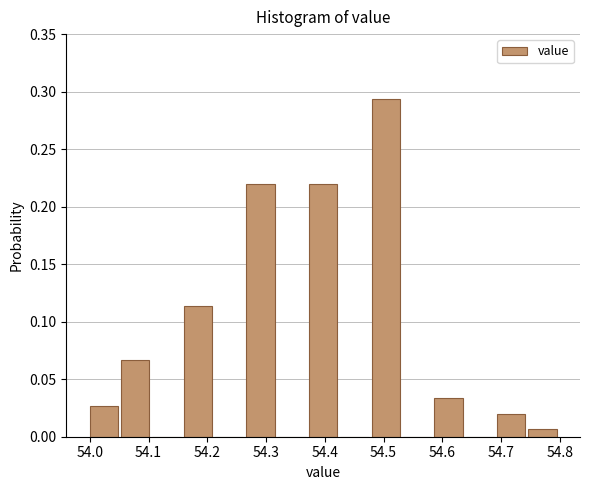

Which range on the x-axis has the tallest bar?

54.48 to 54.53